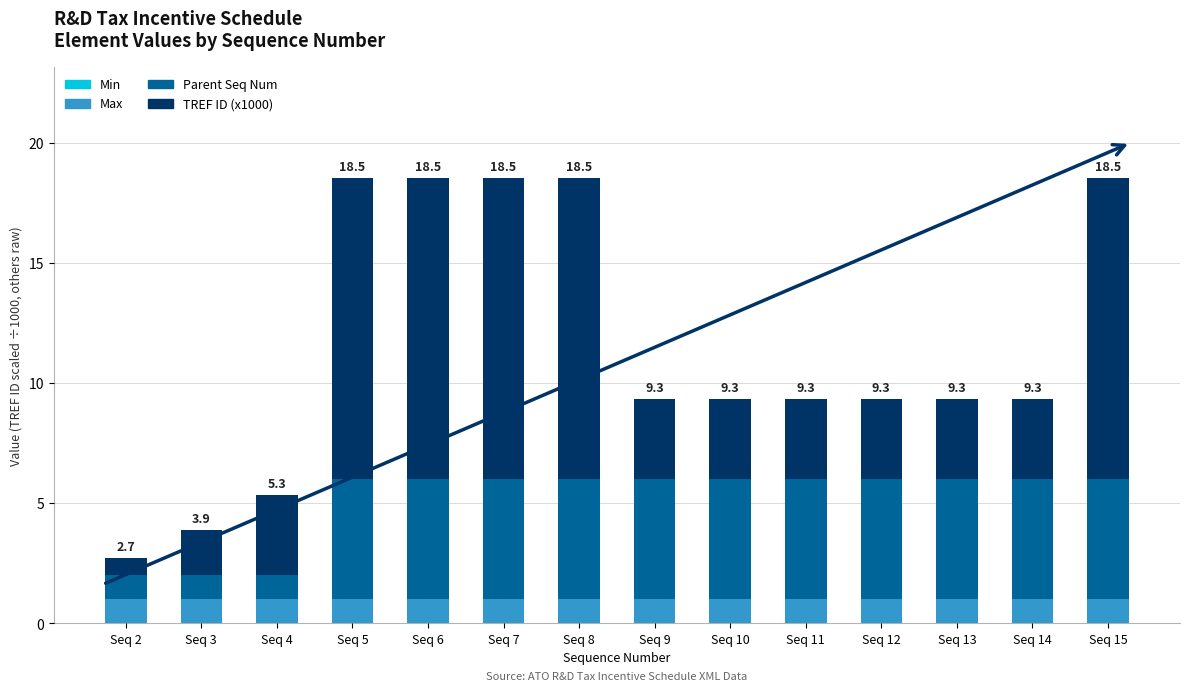

What is the sum of all Max values?

14.0